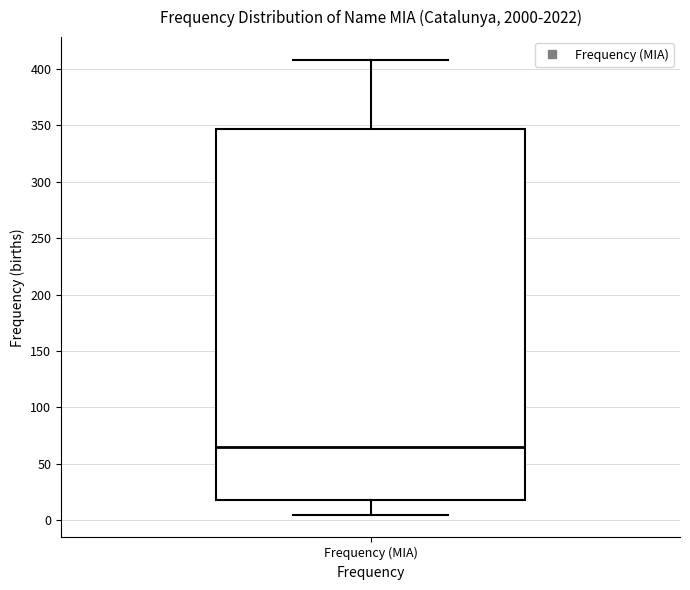

Where does the upper whisker of the box for Frequency (MIA) end on the y-axis? The values are not printed on the chart, so give them approximately, as read against the axis.

410